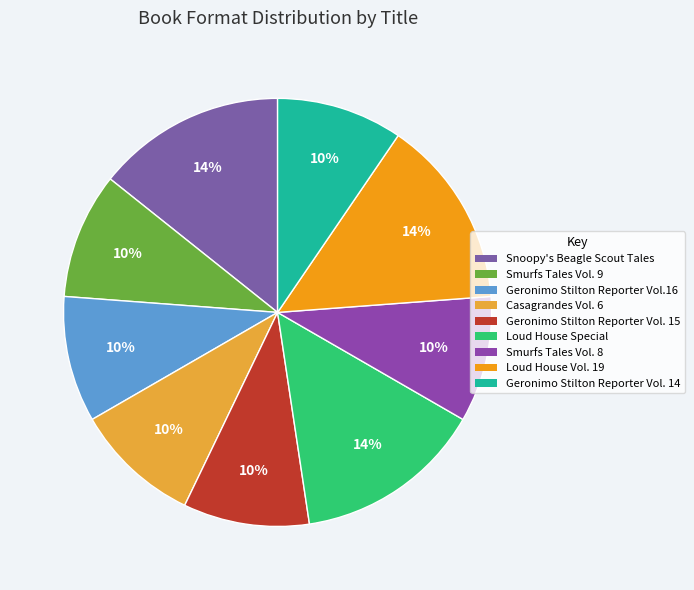

Is it true that Snoopy's Beagle Scout Tales is 2% of the pie?

False